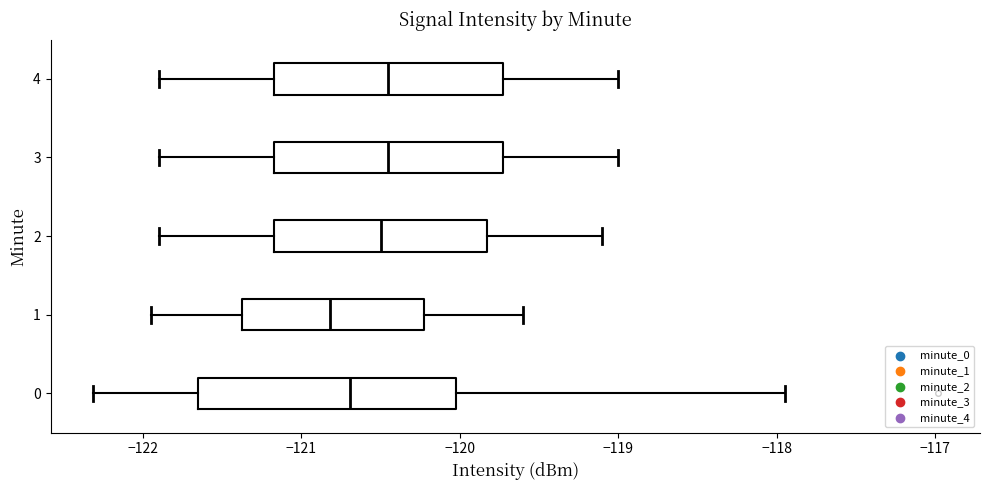

Where does the left whisker of the box at y = 3 end on the x-axis? The values are not printed on the chart, so give them approximately, as read against the axis.

-121.9